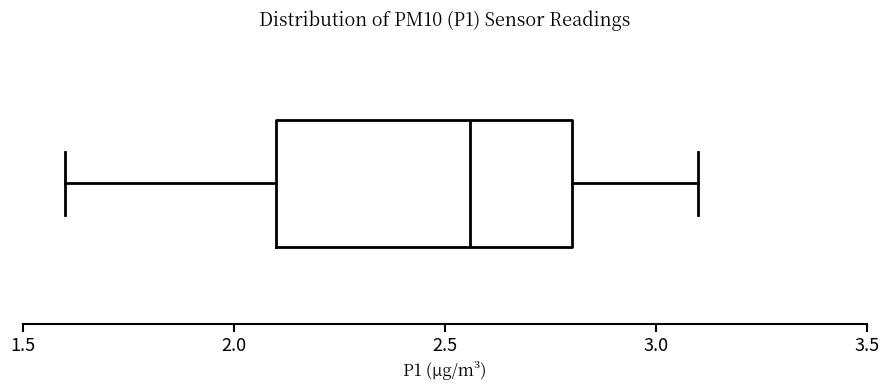

Transcribe this box plot: give where the median line is, the range the box spans, and where the two whiskers end, as read against the x-axis. The values are not printed on the chart, so give them approximately, as read against the axis.

median 2.55, box 2.10 to 2.80, whiskers 1.60 to 3.10